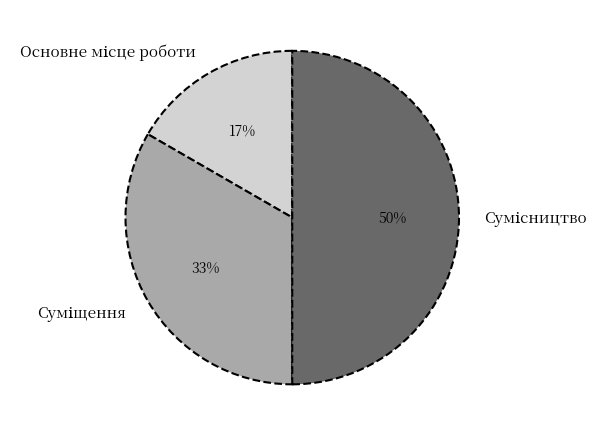

How many slices are in this pie chart?

3